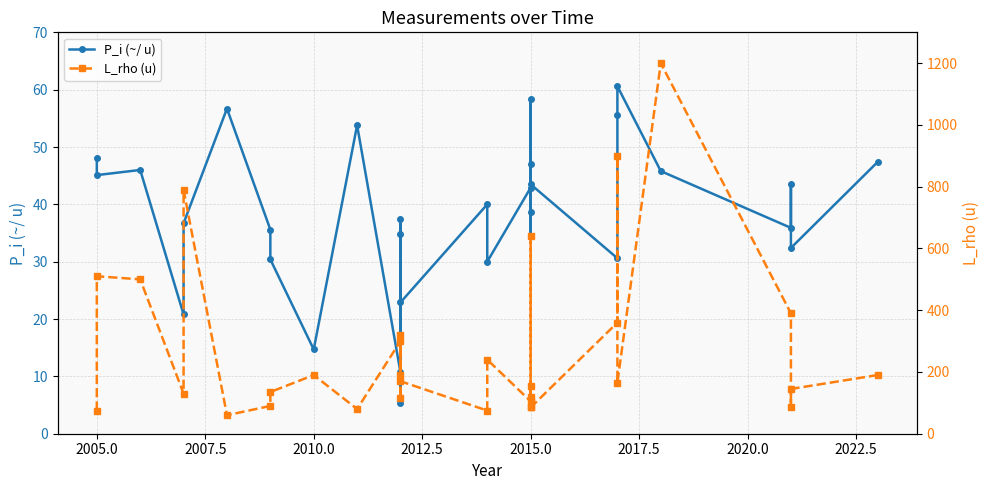

List the series in order of their peak value, highest first.

L_rho (u), P_i (~/ u)